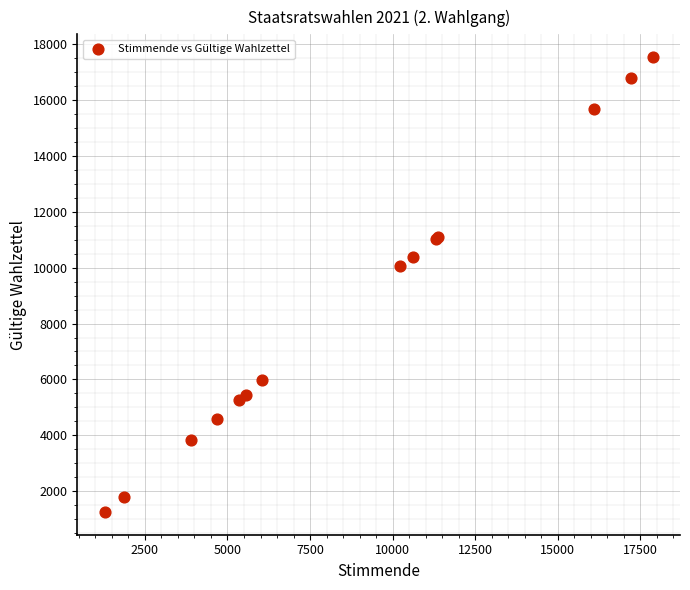

What Y value in the scatter plot is closest to 9397?

10058